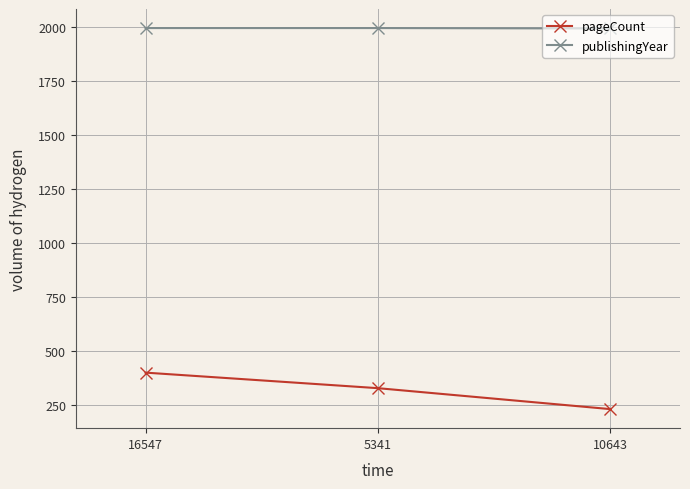

What are all the series names shown in the legend?

pageCount, publishingYear